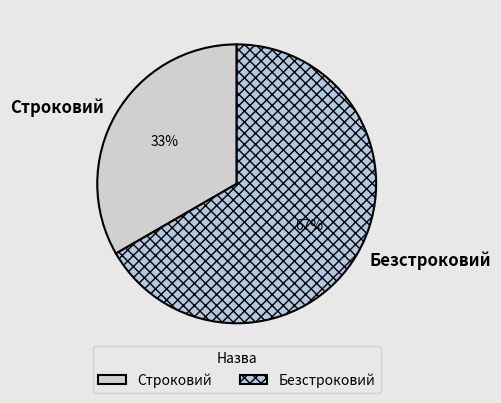

What is the smallest slice in the pie chart?

Строковий